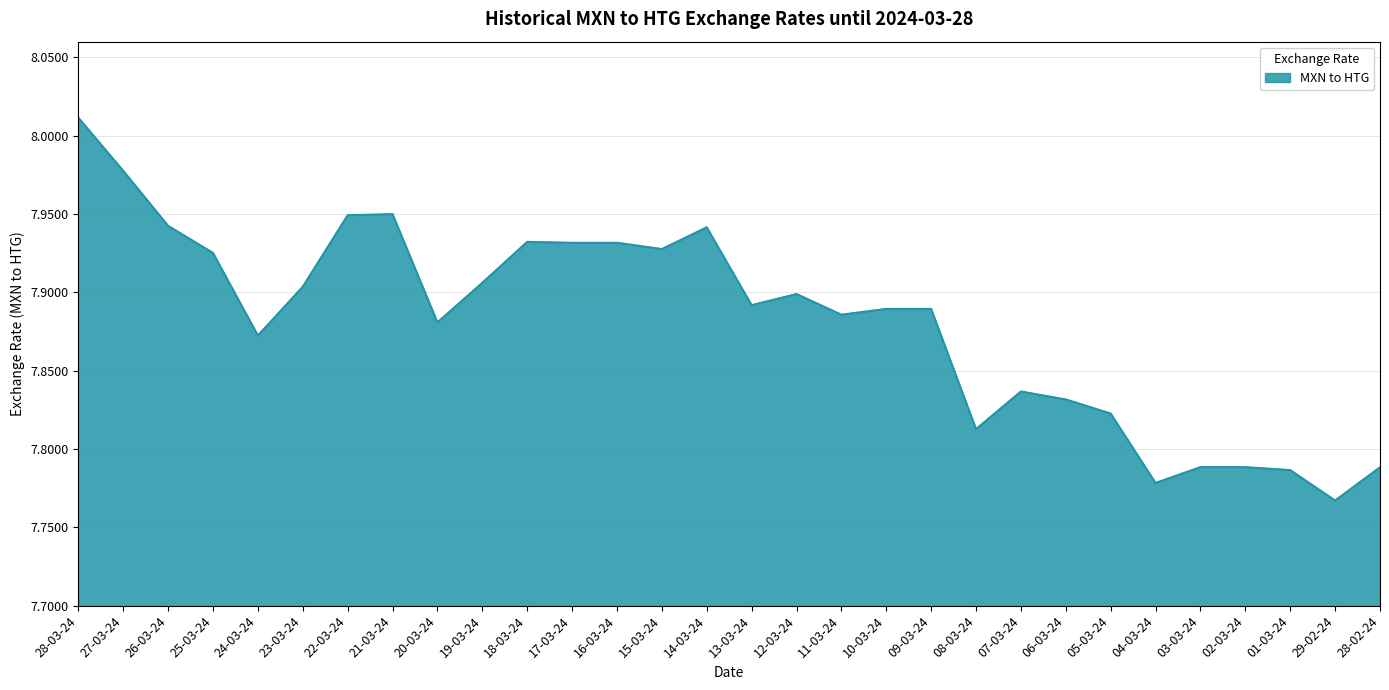

What is the sum of the values at 06-03-24 and 19-03-24?

15.7